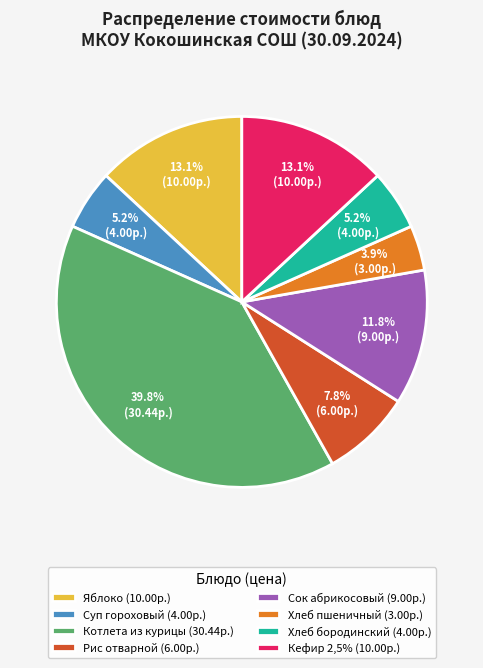

To the nearest percent, what percentage of the pie is Рис отварной?

8%